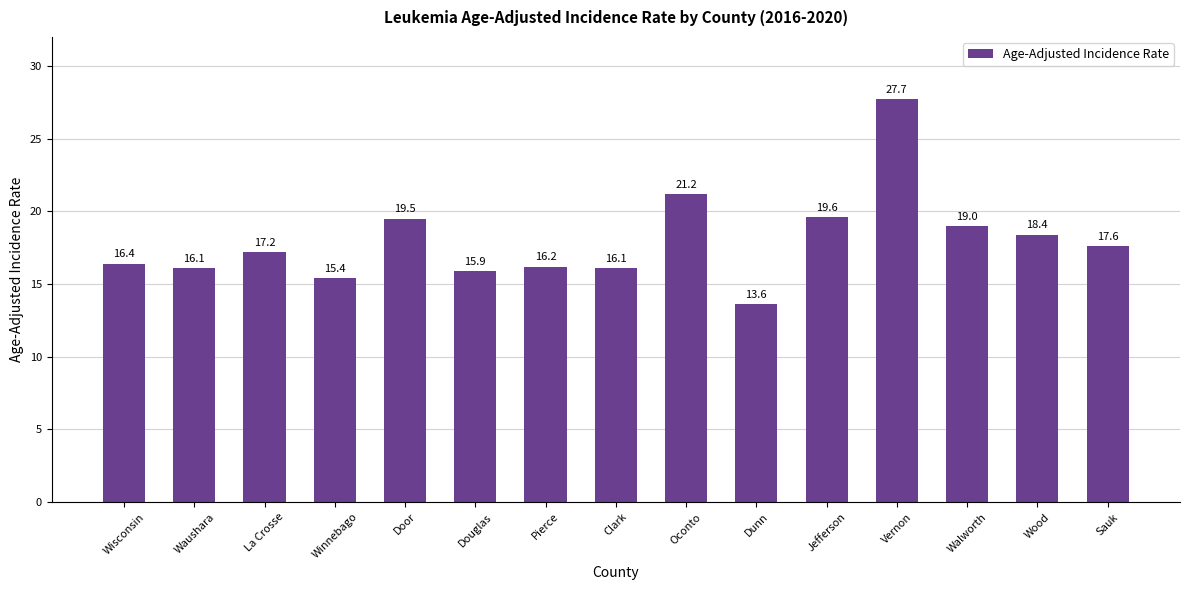

How many data points are above 17?

8